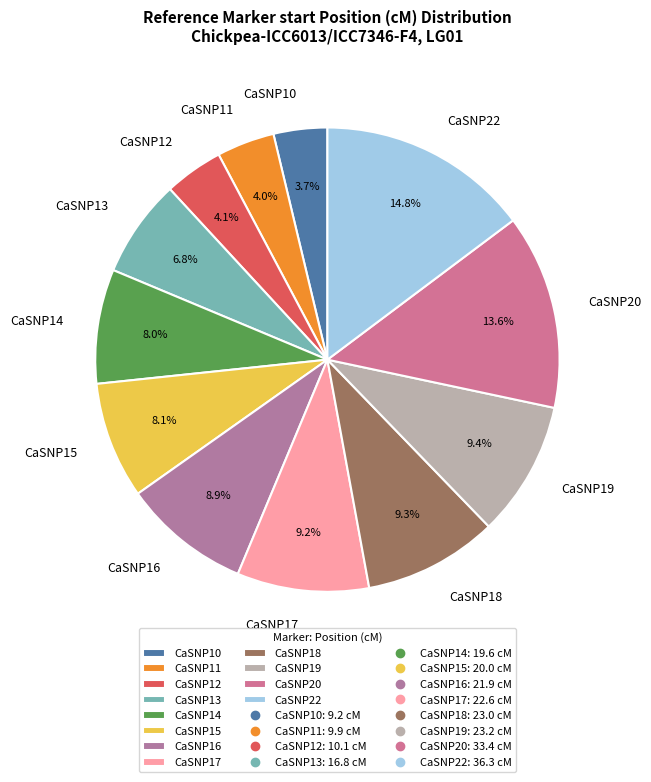

What is the largest slice in the pie chart?

CaSNP22